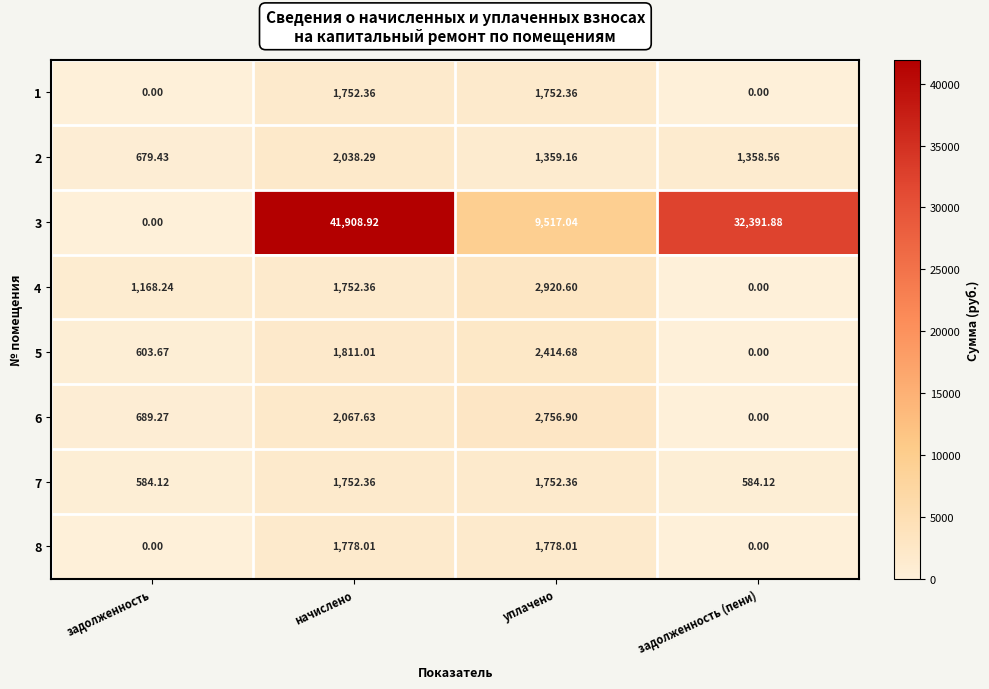

At which category is the sum across all series the highest?

начислено